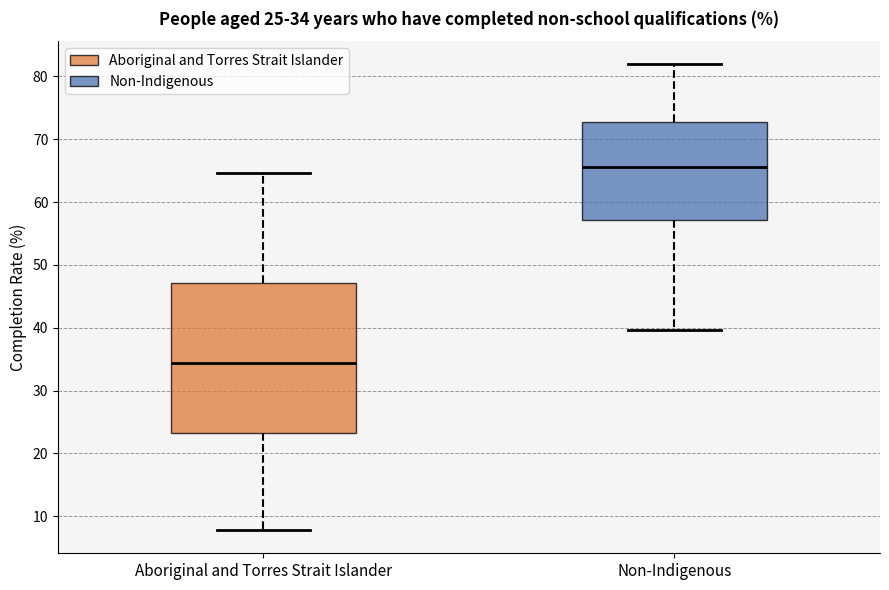

Which box has the highest median line?

Non-Indigenous